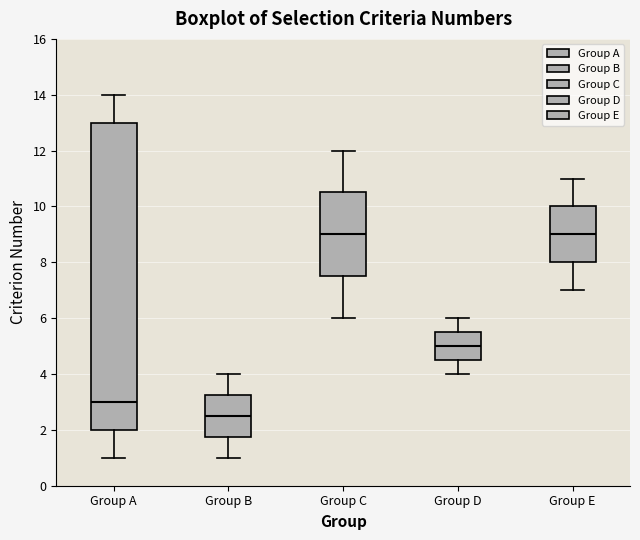

Where does the median line of the box for Group D sit on the y-axis? The values are not printed on the chart, so give them approximately, as read against the axis.

5.0